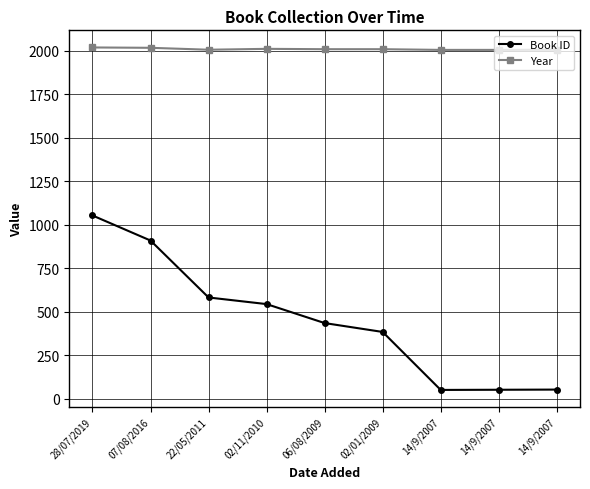

What is the spread (max minus min) of values at 02/01/2009?

1624